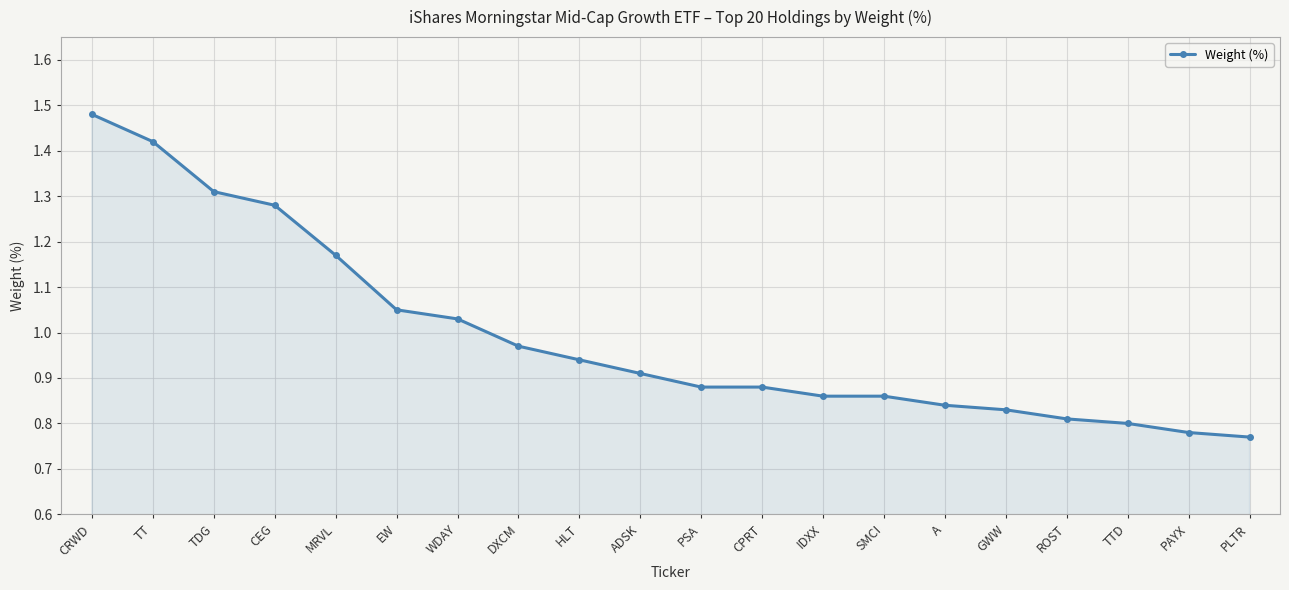

The chart shows a value of 1.5 at HLT. True or false?

False